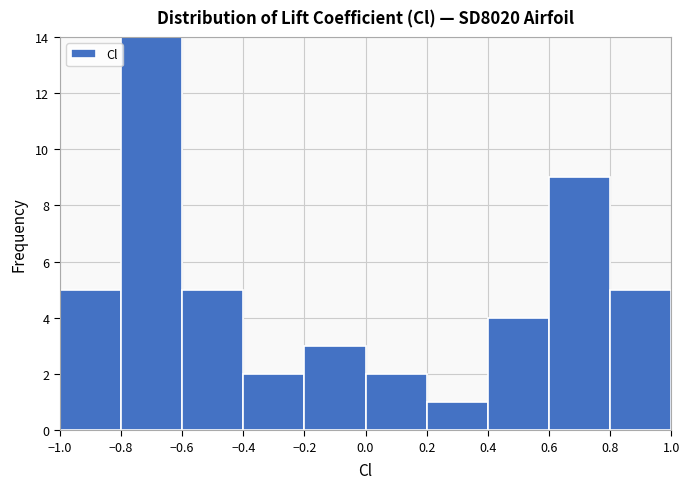

Over which range of the x-axis is the bar tallest?

-0.8 to -0.6